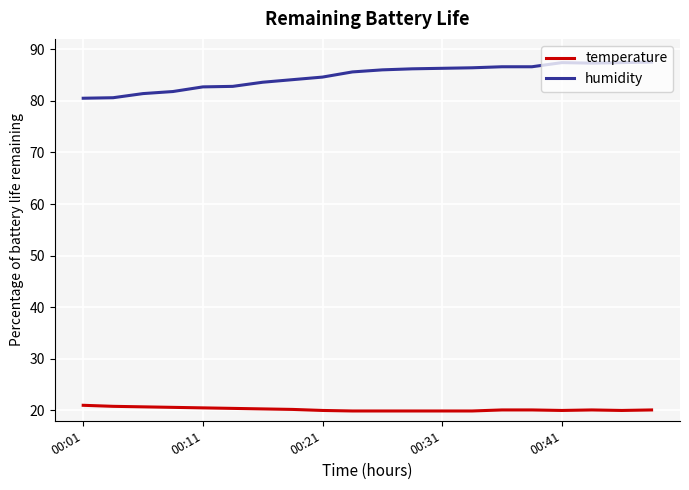

What is the minimum value for humidity?

80.5